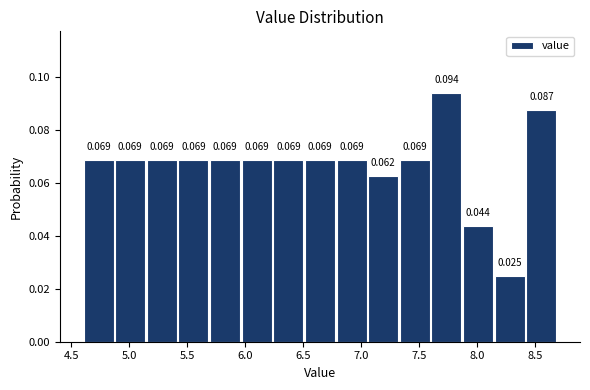

Reading left to right, transcribe this chart: for each bar, give the range it covers on the x-axis and its height. The bar edges are not printed on the chart, so give them approximately, as read against the axis.

4.60 to 4.85: 0.069
4.85 to 5.15: 0.069
5.15 to 5.40: 0.069
5.40 to 5.70: 0.069
5.70 to 5.95: 0.069
5.95 to 6.25: 0.069
6.25 to 6.50: 0.069
6.50 to 6.80: 0.069
6.80 to 7.05: 0.069
7.05 to 7.35: 0.062
7.35 to 7.60: 0.069
7.60 to 7.85: 0.094
7.85 to 8.15: 0.044
8.15 to 8.40: 0.025
8.40 to 8.70: 0.087